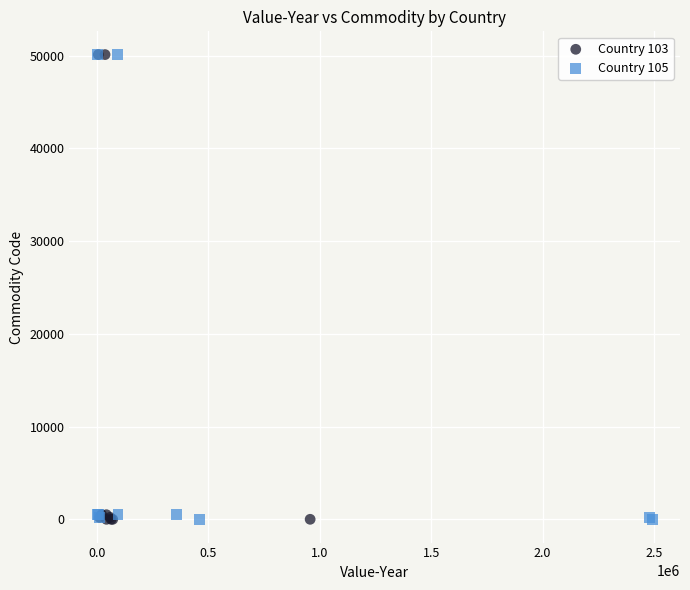

What are all the series names shown in the legend?

Country 103, Country 105